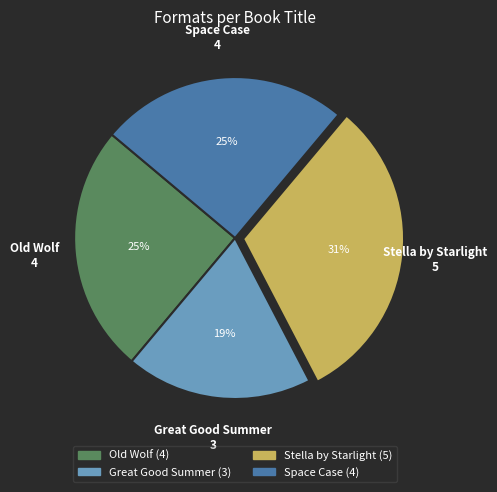

To the nearest percent, what is the combined percentage of Stella by Starlight and Space Case?

56%